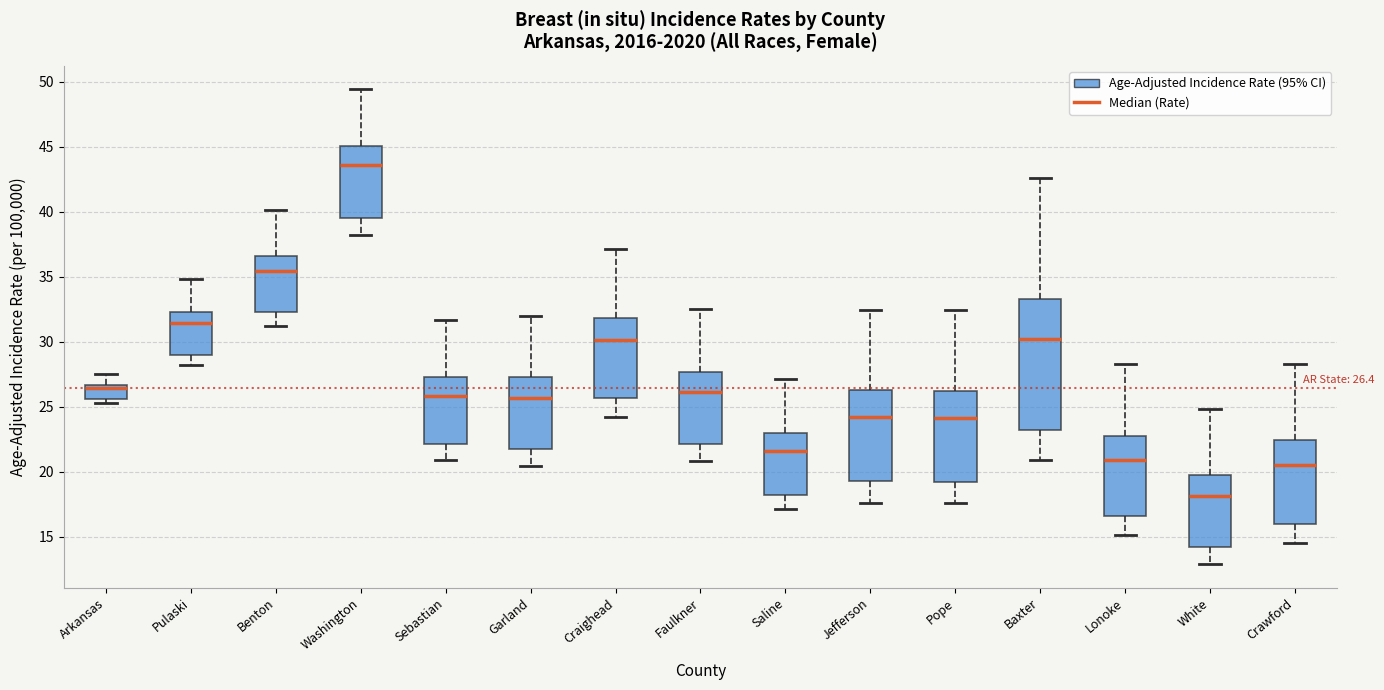

Which box's median line is the lowest?

White